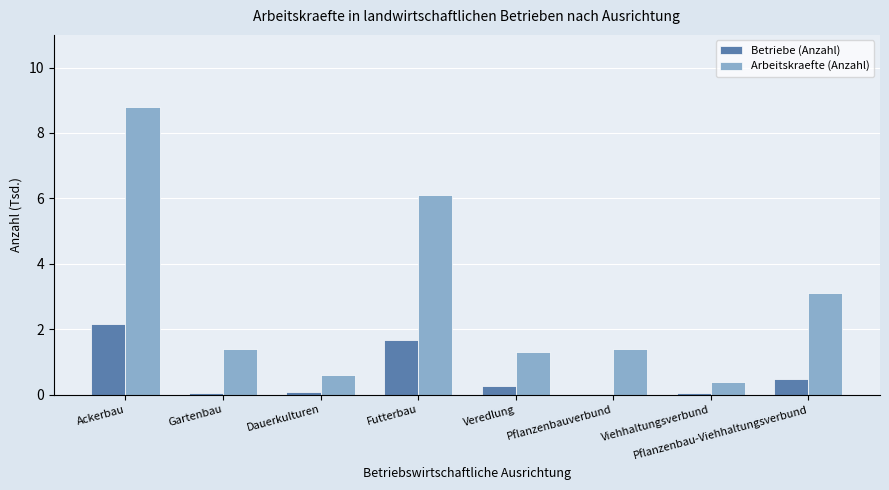

Is the value of Betriebe (Anzahl) at Pflanzenbauverbund greater than the value of Arbeitskraefte (Anzahl) at Futterbau?

No